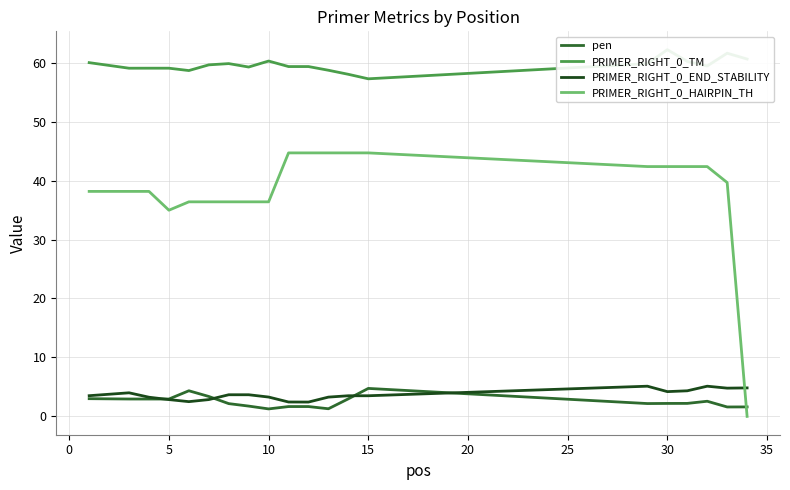

In pen, how many points are higher than both neighbors (excluding endpoints)?

4